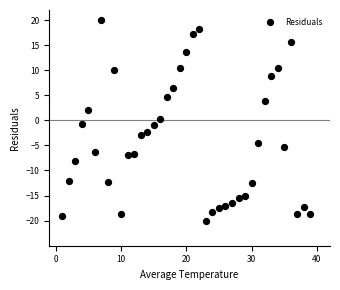

What is the range of X values (max minus min)?

38.0